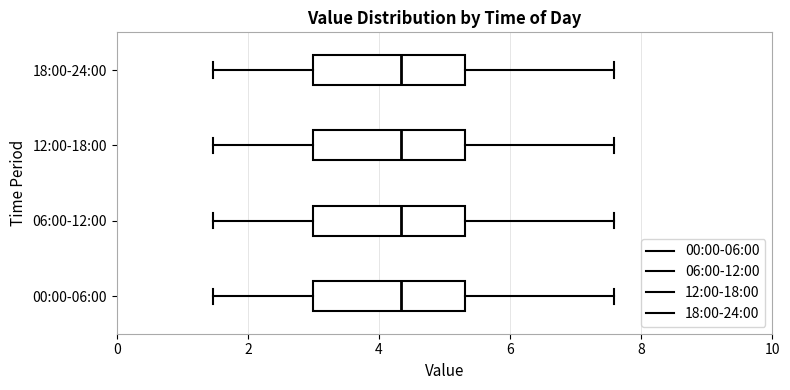

Reading bottom to top, transcribe this box plot: for each box, give where its median line is, the range the box spans, and where its two whiskers end, as read against the x-axis. The values are not printed on the chart, so give them approximately, as read against the axis.

00:00-06:00: median 4.4, box 3.0 to 5.4, whiskers 1.4 to 7.6
06:00-12:00: median 4.4, box 3.0 to 5.4, whiskers 1.4 to 7.6
12:00-18:00: median 4.4, box 3.0 to 5.4, whiskers 1.4 to 7.6
18:00-24:00: median 4.4, box 3.0 to 5.4, whiskers 1.4 to 7.6